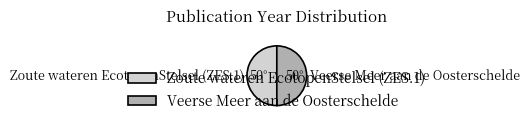

Approximately how many times larger is the value at Veerse Meer aan de Oosterschelde compared to Zoute wateren EcotopenStelsel (ZES.1)?

1.0